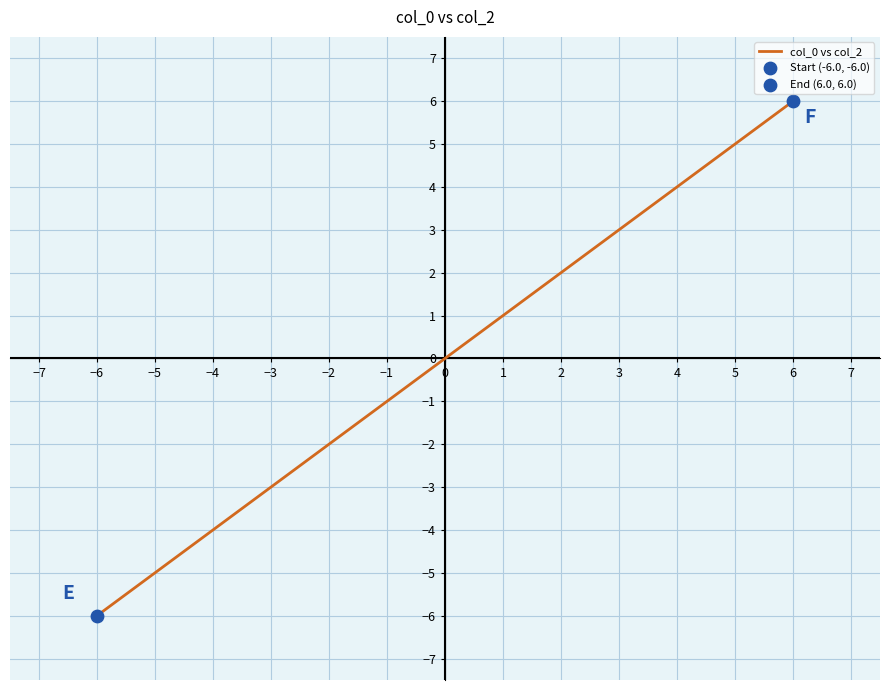

What is the maximum value shown in the chart?

6.0